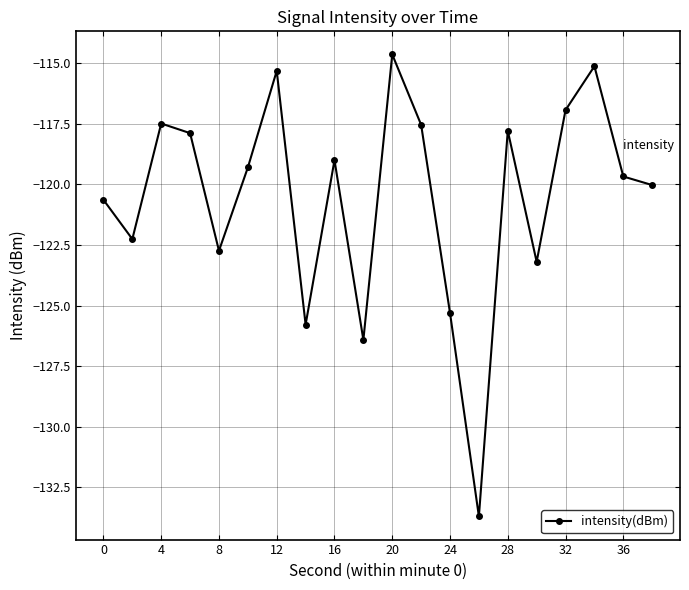

What is the value of the 18th point from the left?

-115.1